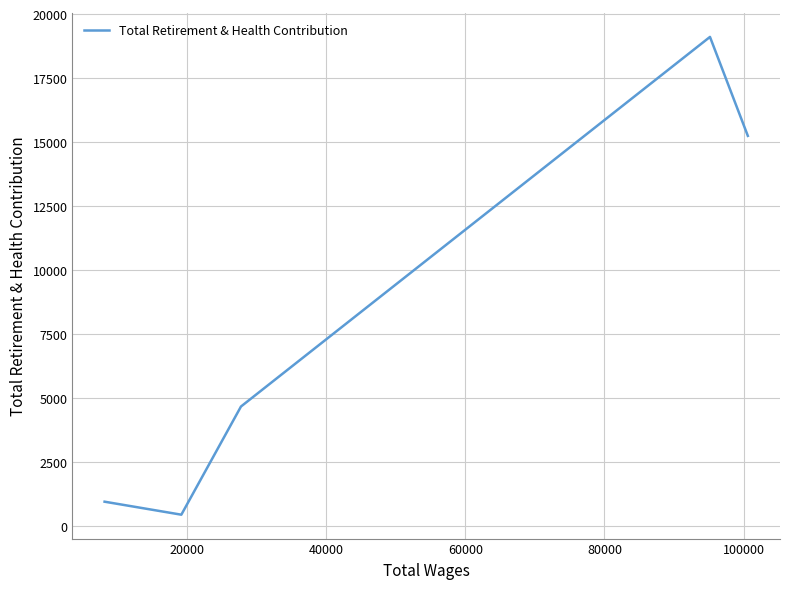

What is the maximum value shown in the chart?

19110